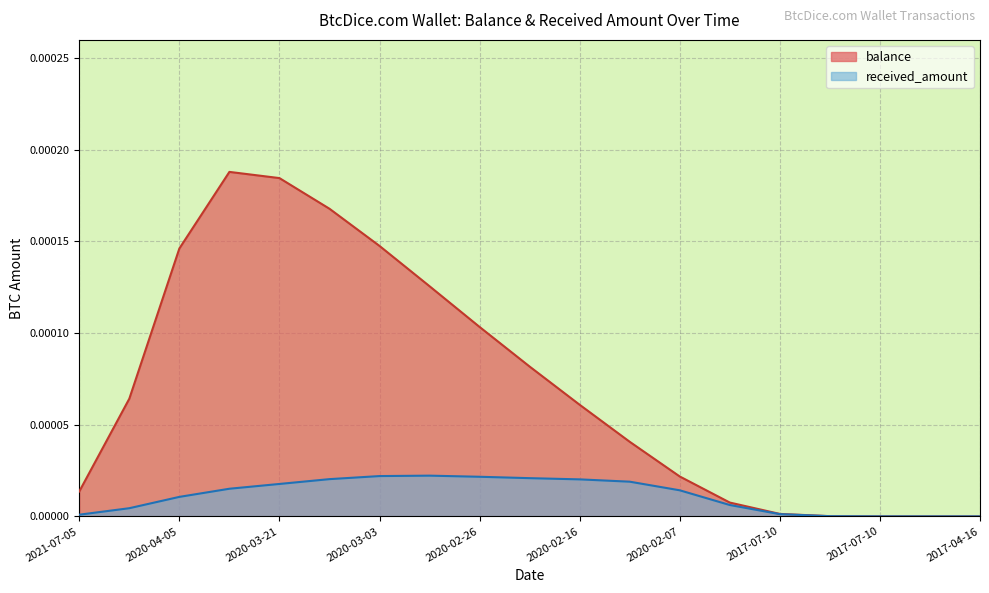

What are all the series names shown in the legend?

balance, received_amount